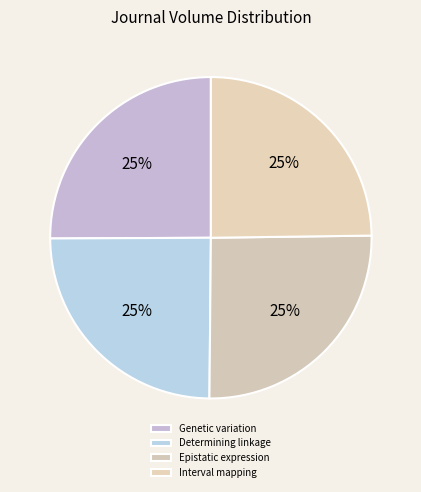

Count the number of slices in the pie.

4